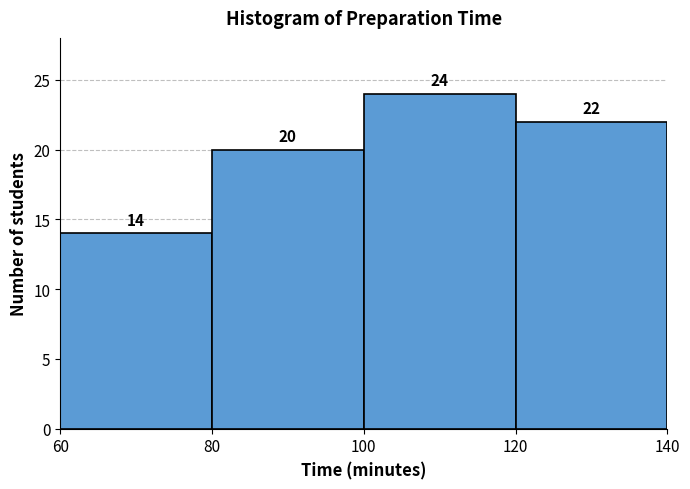

Reading left to right, list every bar in this chart as the range it spans on the x-axis followed by its height.

60 to 80: 14
80 to 100: 20
100 to 120: 24
120 to 140: 22